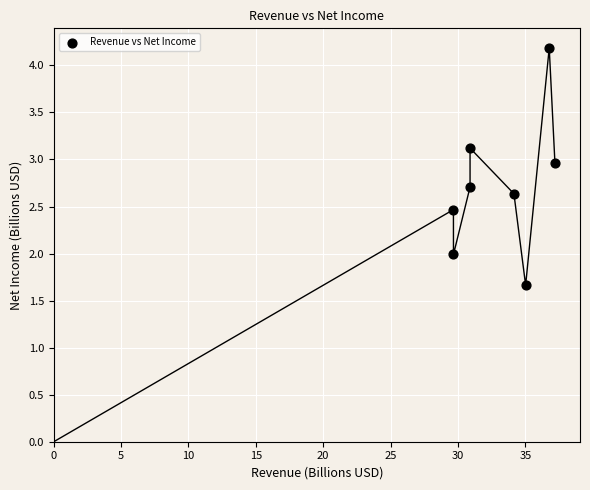

What is the range of X values (max minus min)?

7.5